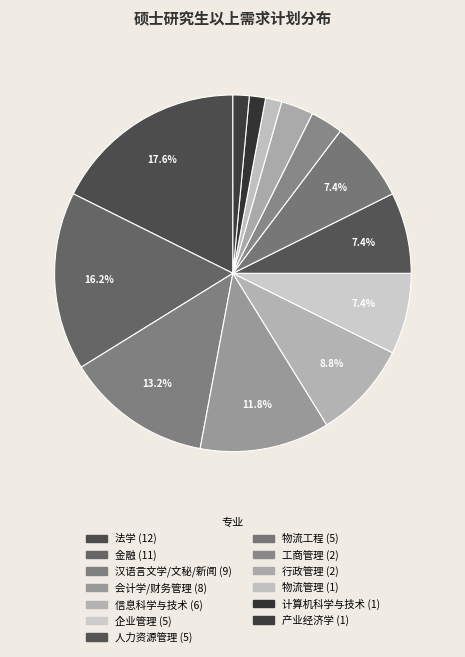

Does 行政管理 account for over 50% of the chart?

No